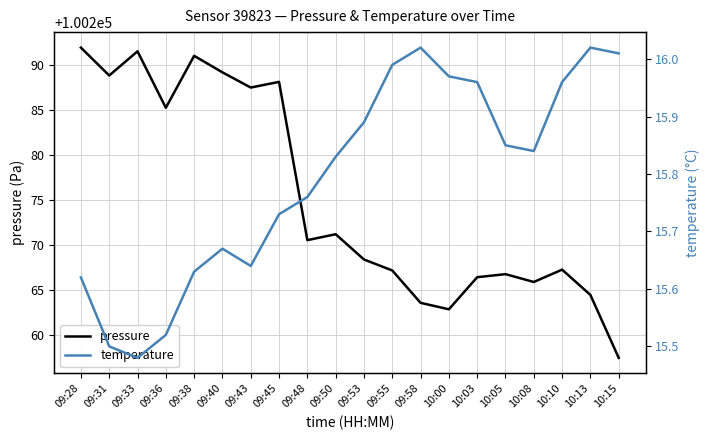

True or false: temperature and pressure cross at least once.

False